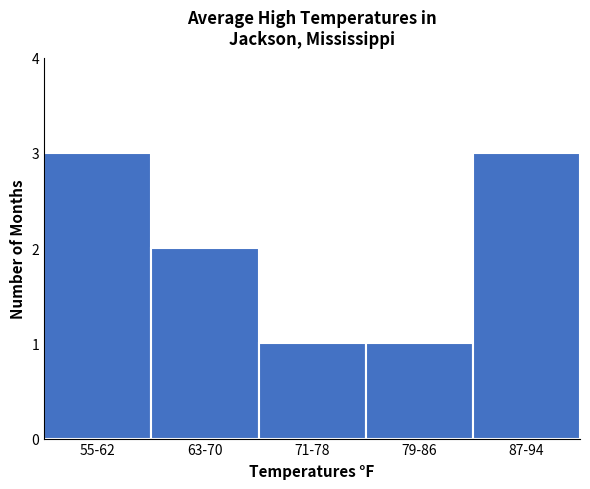

Reading right to left, what are all the values shown in this chart?

87-94=3	79-86=1	71-78=1	63-70=2	55-62=3